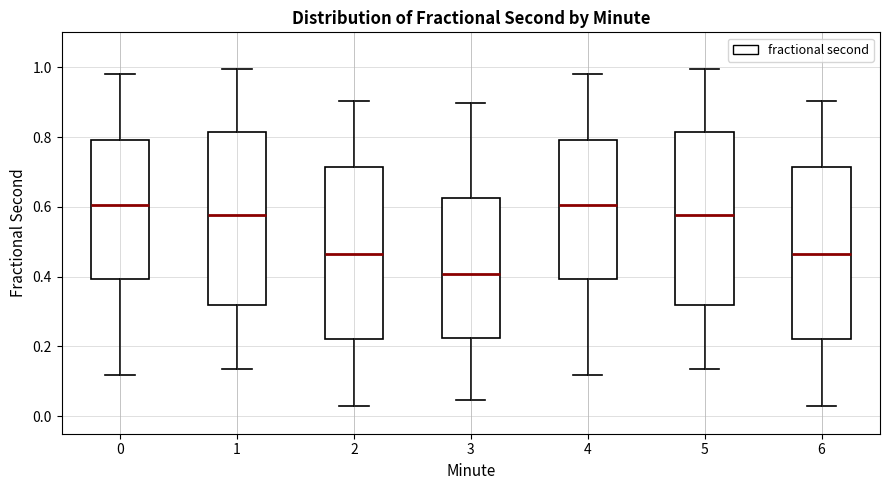

Where does the upper whisker of the box at x = 3 end on the y-axis? The values are not printed on the chart, so give them approximately, as read against the axis.

0.90